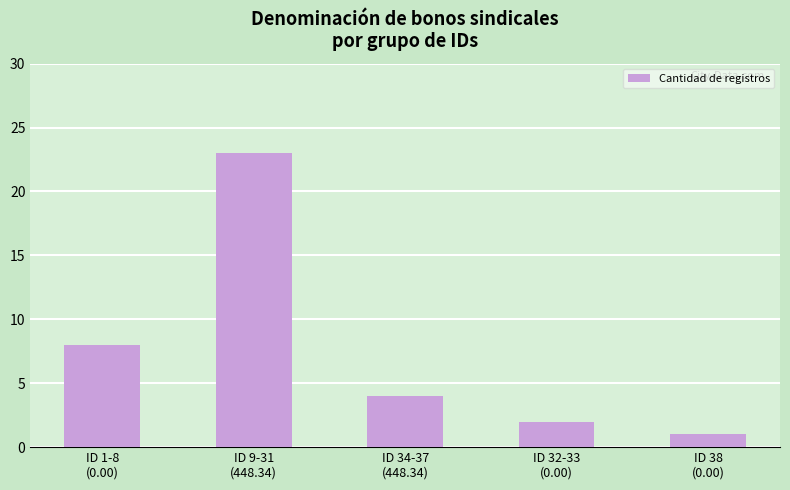

Does the chart contain any negative values?

No